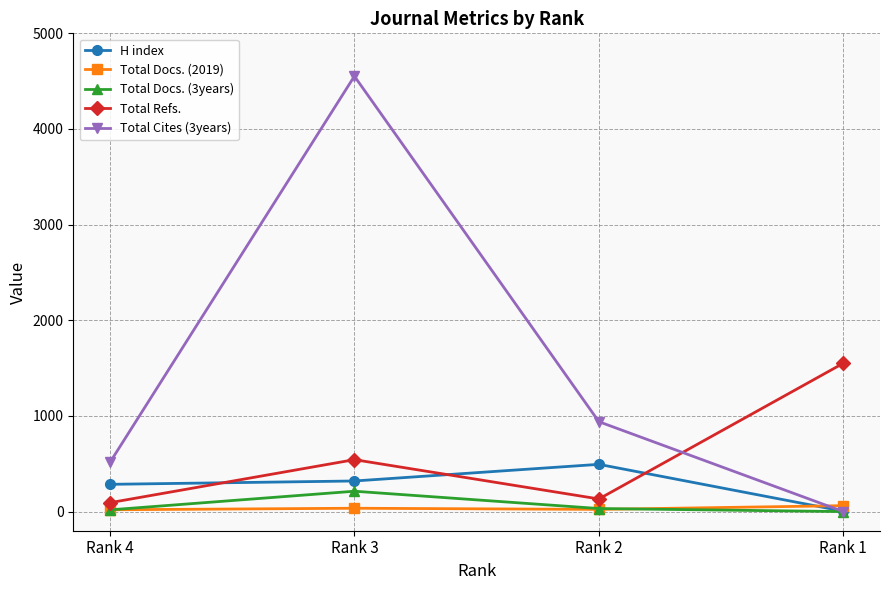

Rank the categories by Total Cites (3years) value from lowest to highest.

Rank 1, Rank 4, Rank 2, Rank 3